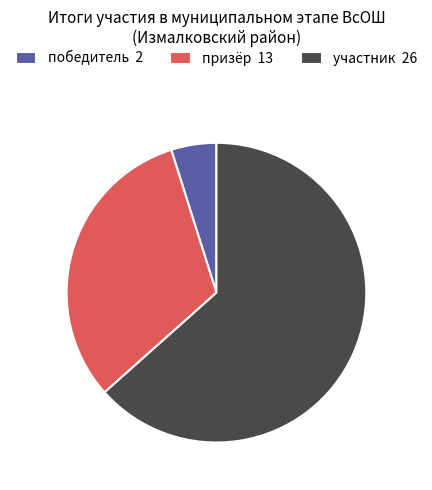

Is призёр the majority of the pie?

No